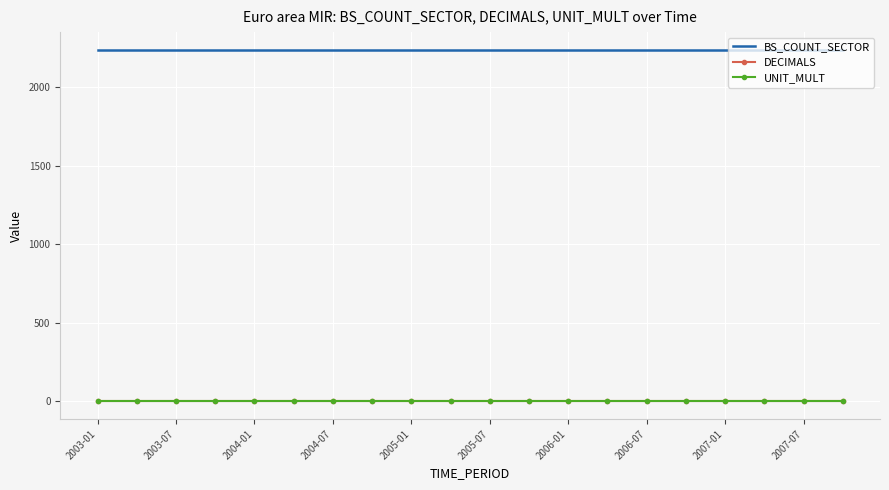

Which series has the largest total across all categories?

BS_COUNT_SECTOR